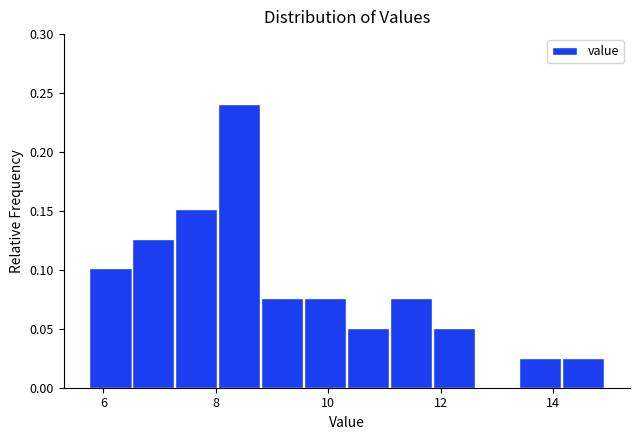

Around what value on the x-axis is the tallest bar? Give the approximate position of its centre, as read against the axis.

8.4